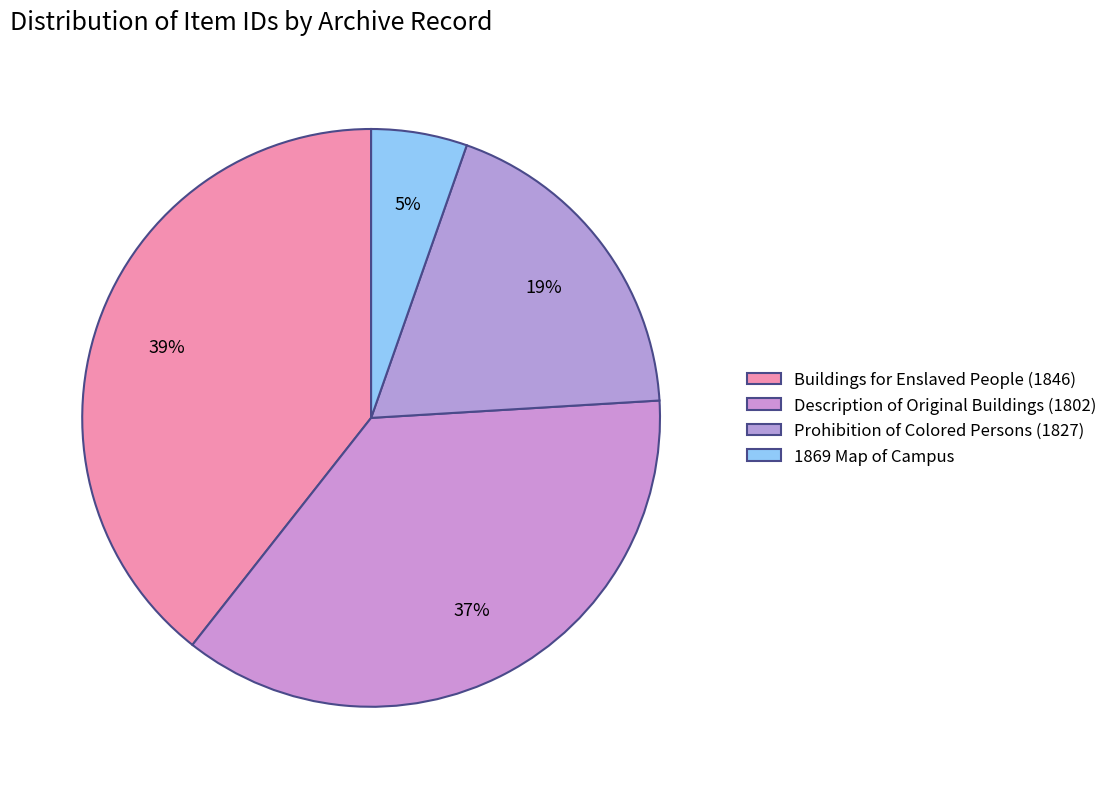

Rank the categories by value from lowest to highest.

1869 Map of Campus, Prohibition of Colored Persons (1827), Description of Original Buildings (1802), Buildings for Enslaved People (1846)